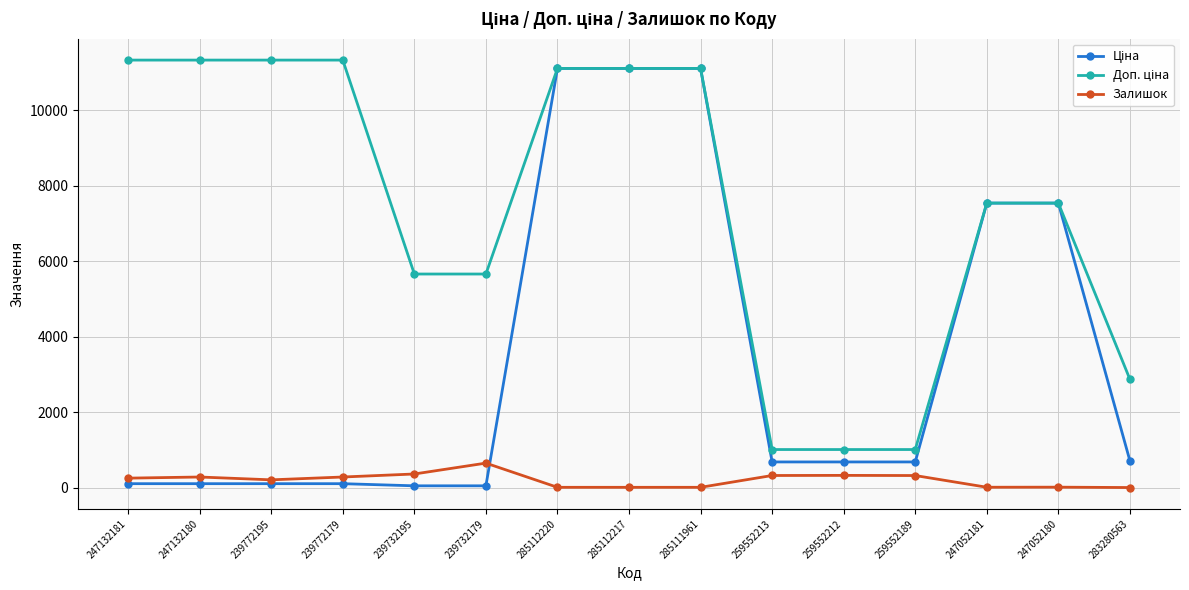

The Залишок series shows 330.0 at 259552213. True or false?

True